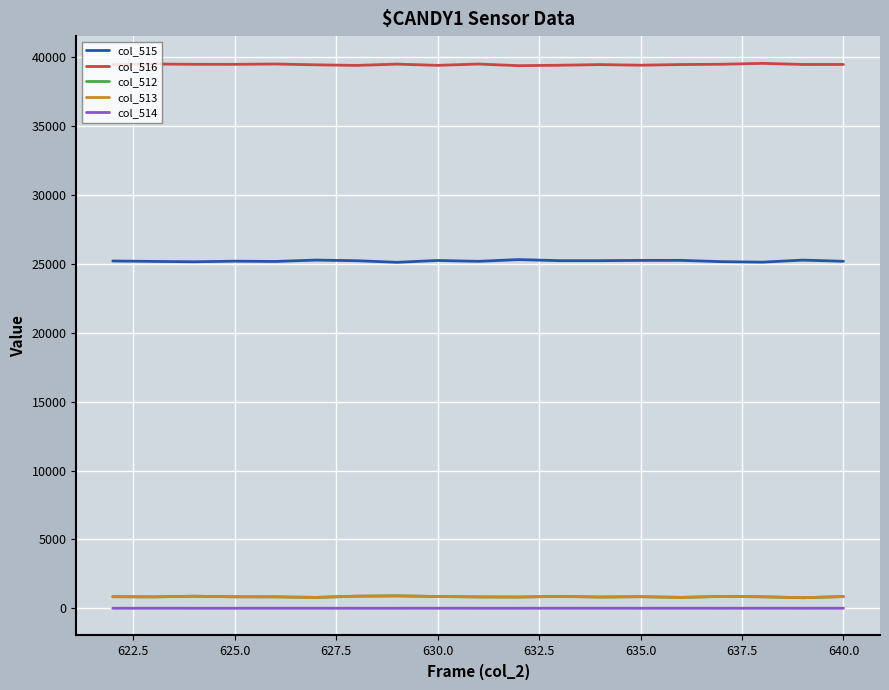

True or false: col_513 and col_515 cross at least once.

False